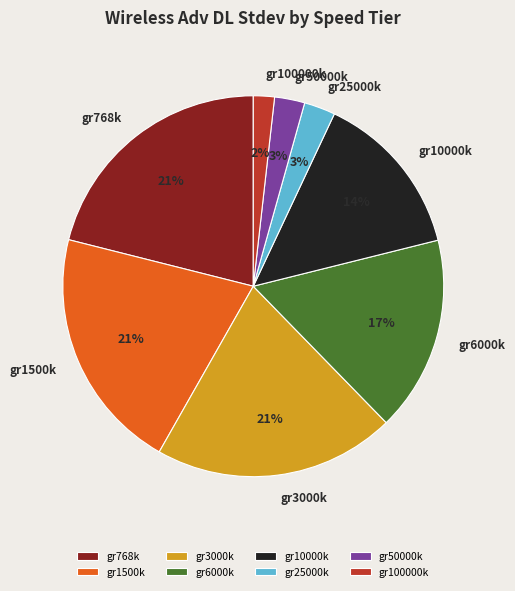

To the nearest percent, what percentage of the pie is gr768k?

21%